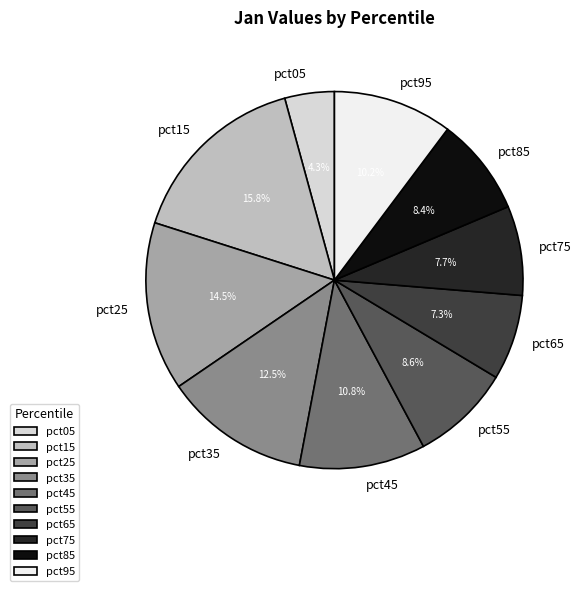

How many segments does this pie chart have?

10